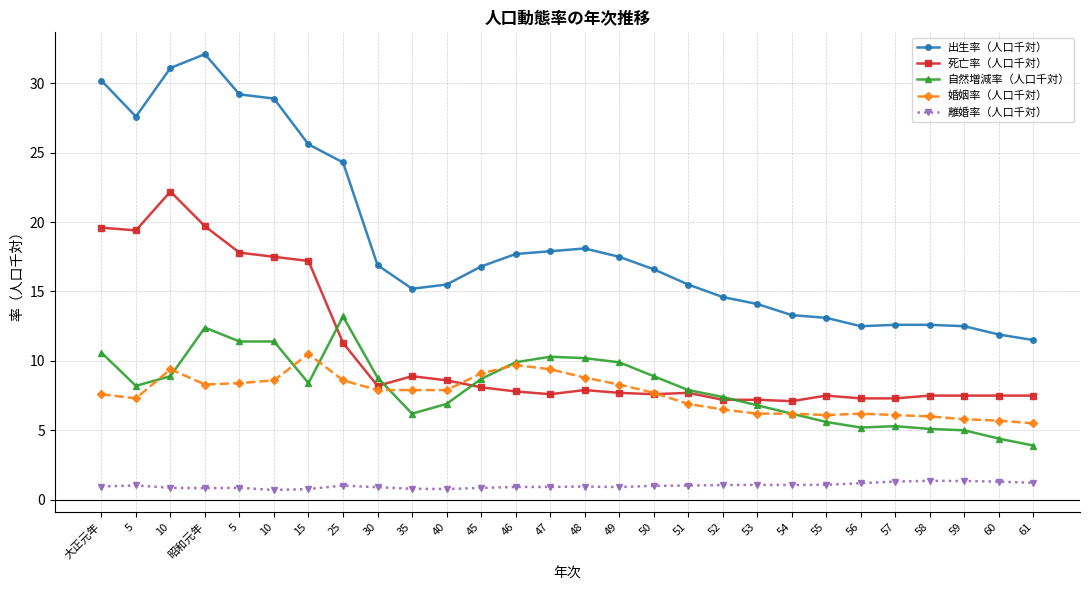

True or false: 離婚率（人口千対） and 自然増減率（人口千対） cross at least once.

False